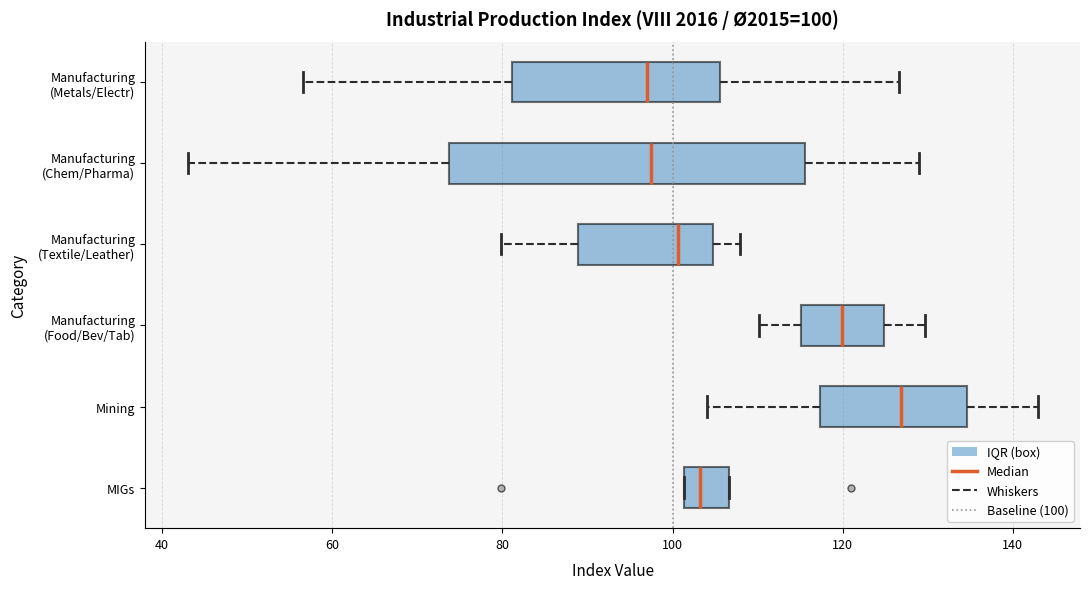

Which box is the widest, from its left edge to its right edge?

Manufacturing (Chem/Pharma)